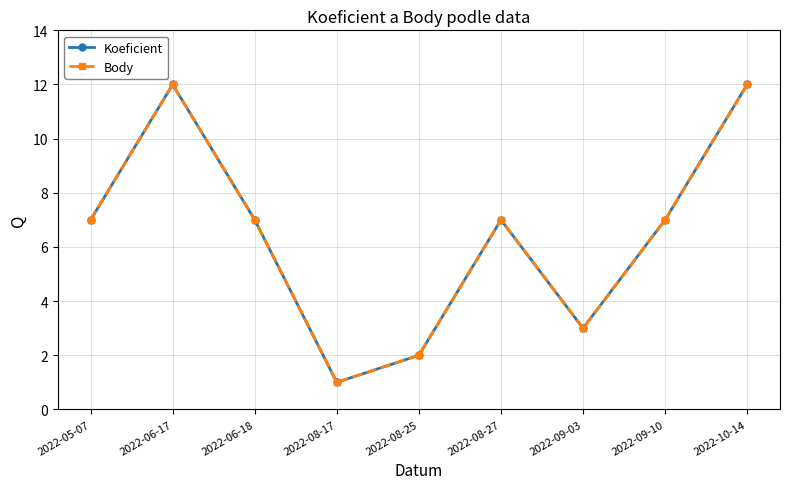

Is this an area chart (filled region under the line)?

No